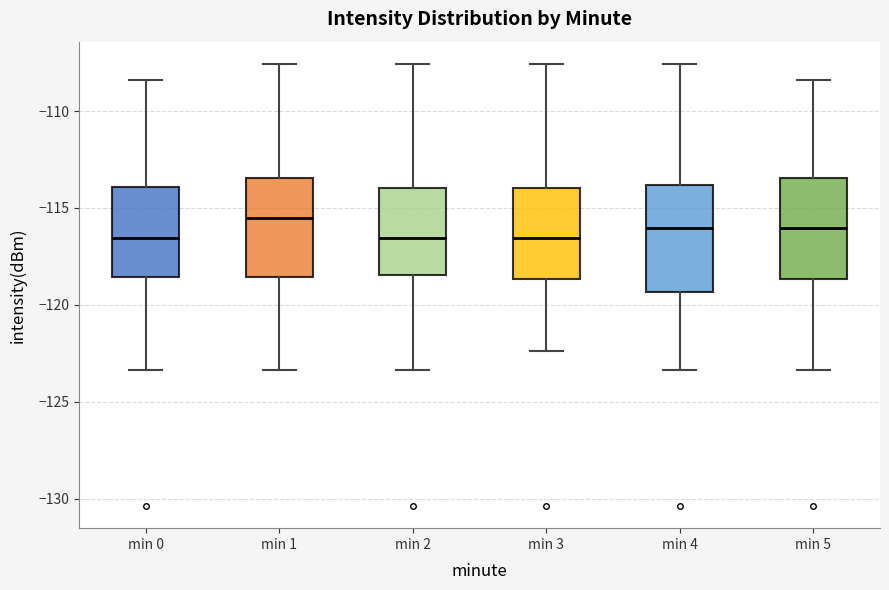

Reading left to right, read every box against the y-axis: the position of its median line, the range the box covers, and the ends of its whiskers. The values are not printed on the chart, so give them approximately, as read against the axis.

min 0: median -116.5, box -118.5 to -114.0, whiskers -123.5 to -108.5
min 1: median -115.5, box -118.5 to -113.5, whiskers -123.5 to -107.5
min 2: median -116.5, box -118.5 to -114.0, whiskers -123.5 to -107.5
min 3: median -116.5, box -118.5 to -114.0, whiskers -122.5 to -107.5
min 4: median -116.0, box -119.5 to -114.0, whiskers -123.5 to -107.5
min 5: median -116.0, box -118.5 to -113.5, whiskers -123.5 to -108.5